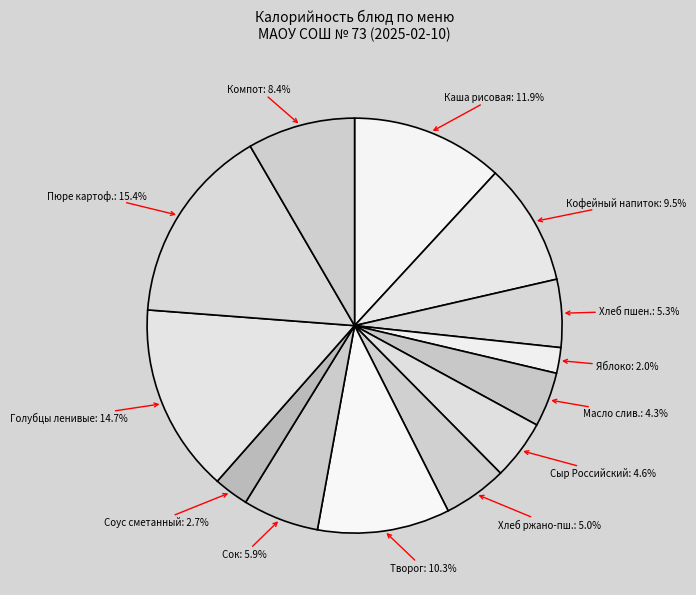

Does any single category account for the majority?

No